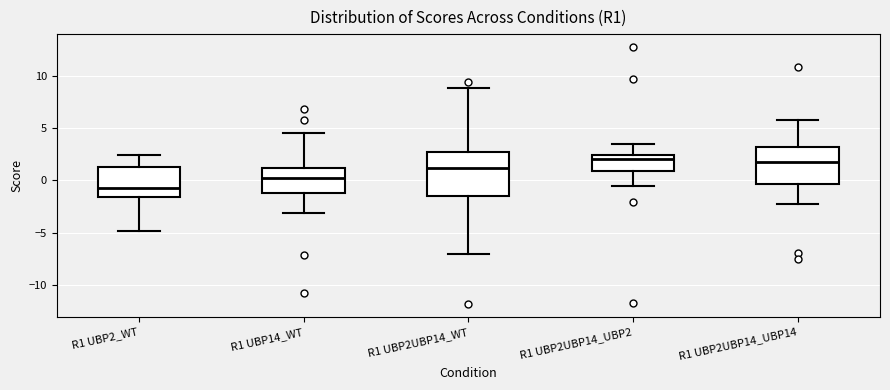

Which box is the tallest, from its lower edge to its upper edge?

R1 UBP2UBP14_WT